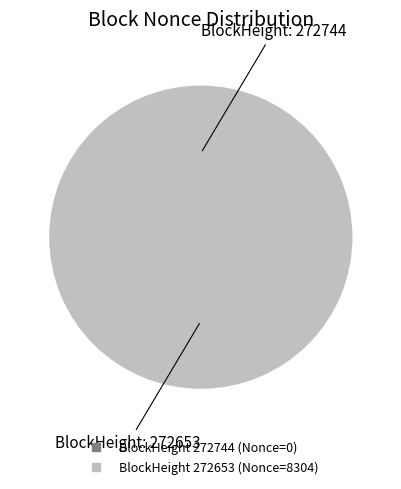

To the nearest percent, what is the average slice percentage?

50%